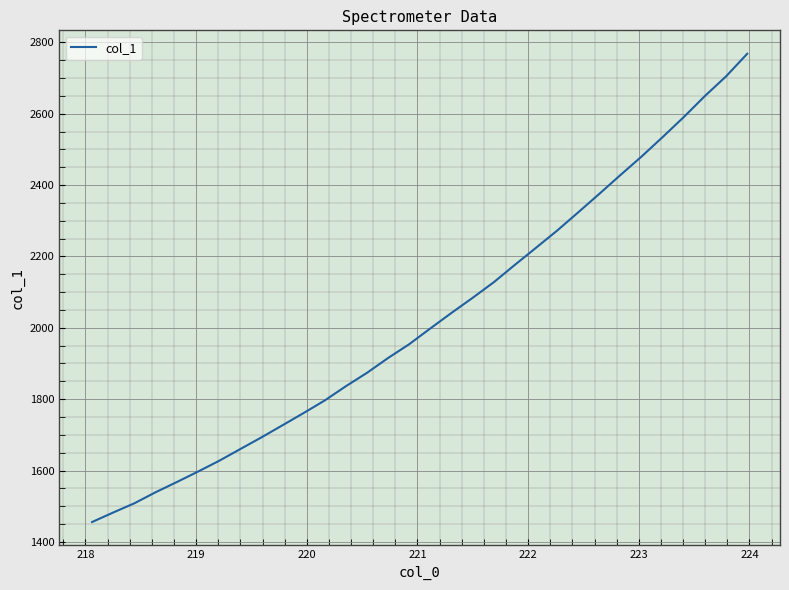

What is the maximum value shown in the chart?

2768.4